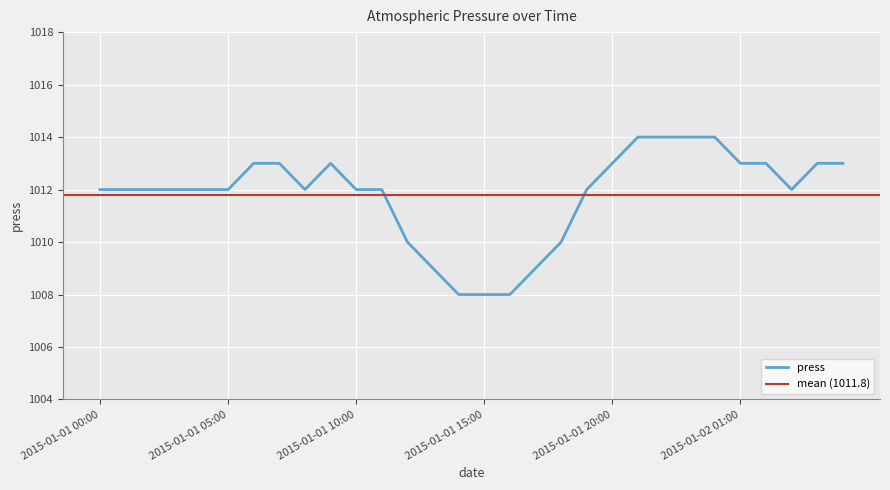

What is the change in value from 2015-01-01 12:00 to 2015-01-02 01:00?

+3